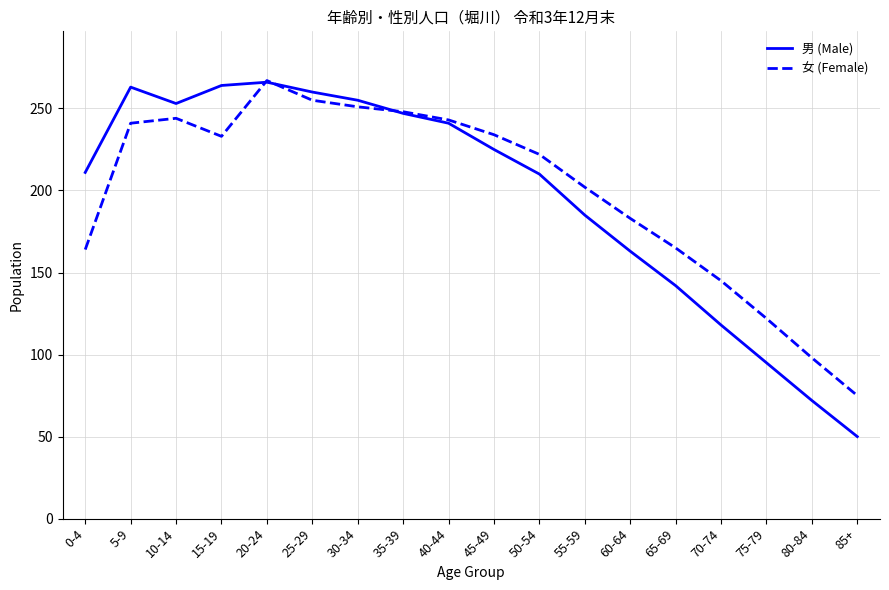

How many interior local valleys does the 男 (Male) series have?

1